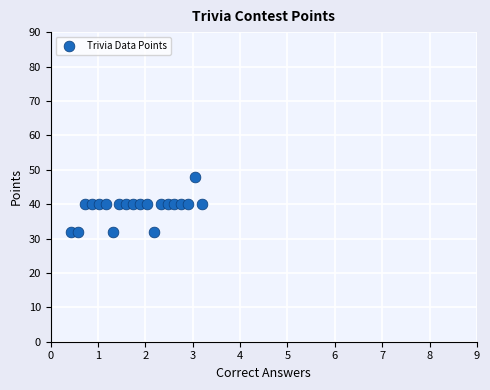

What is the range of Y values (max minus min)?

16